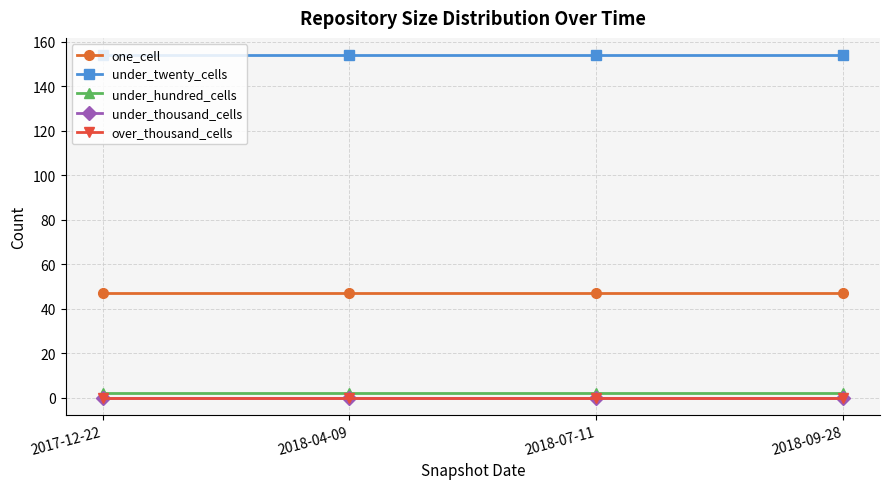

How many lines are shown in the chart?

5